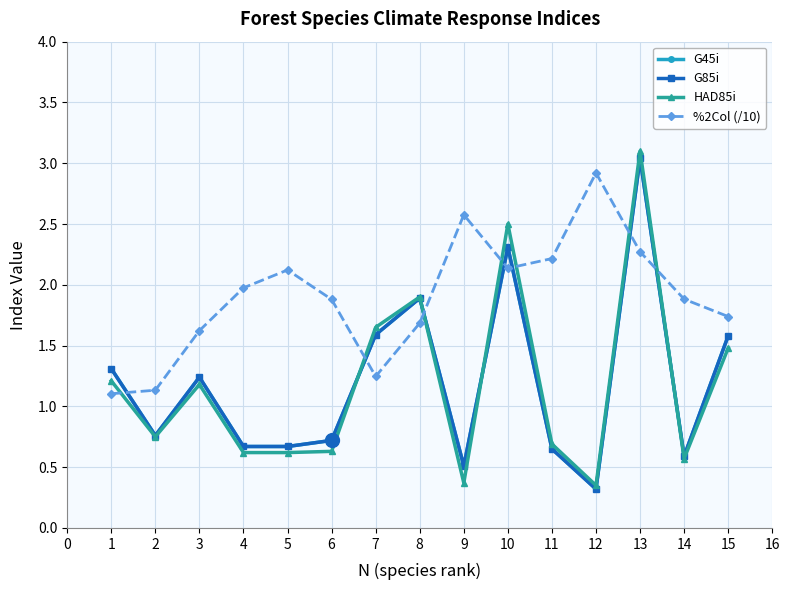

Is this an area chart (filled region under the line)?

No